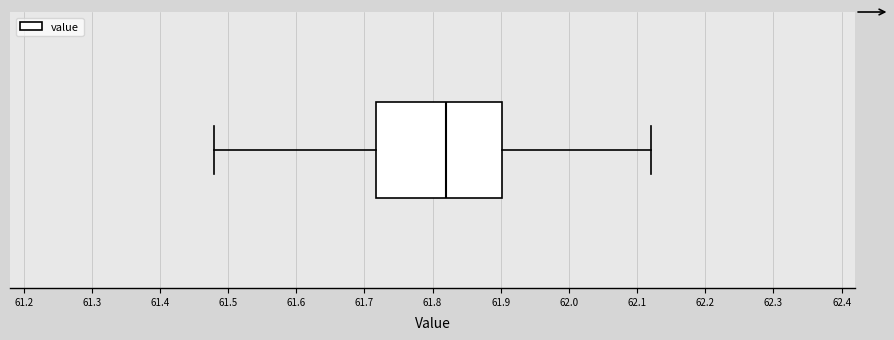

Where does the left whisker of the box end on the x-axis? The values are not printed on the chart, so give them approximately, as read against the axis.

61.48